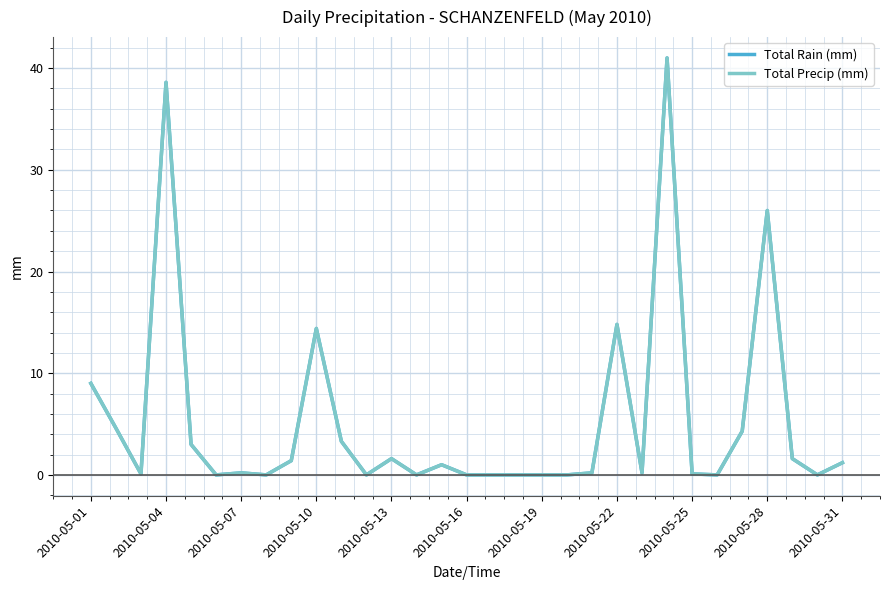

What is the difference between the second highest and second lowest values in the Total Rain (mm) series?

38.6